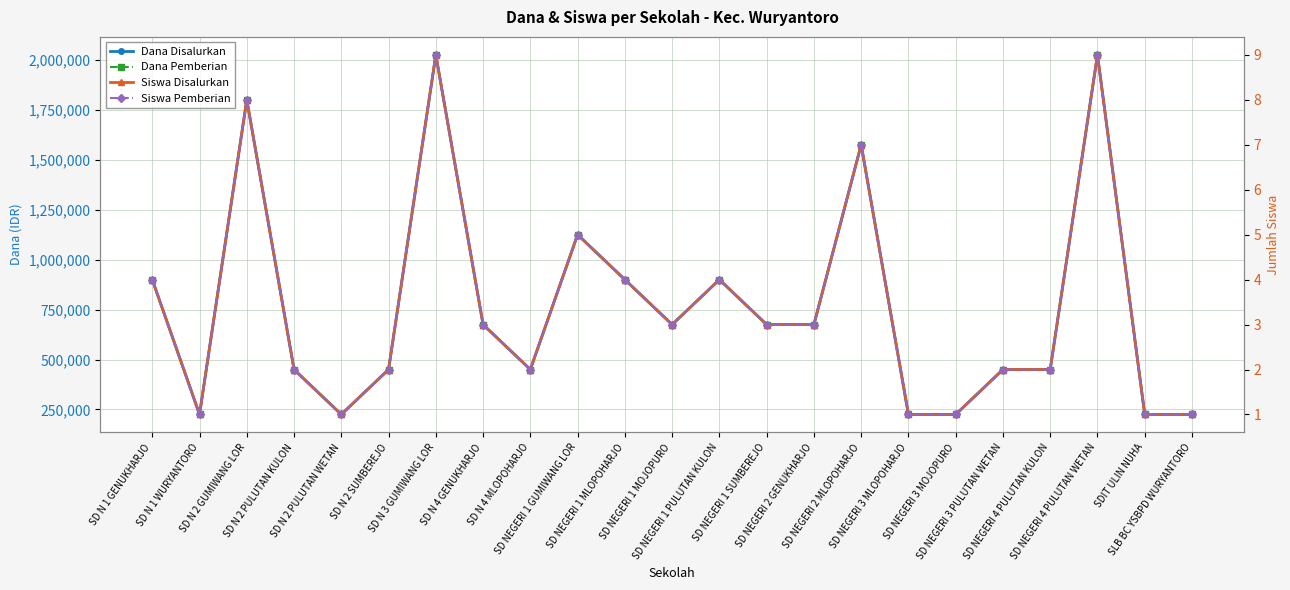

True or false: Dana Disalurkan has a value of 327274 at SD N 1 WURYANTORO.

False